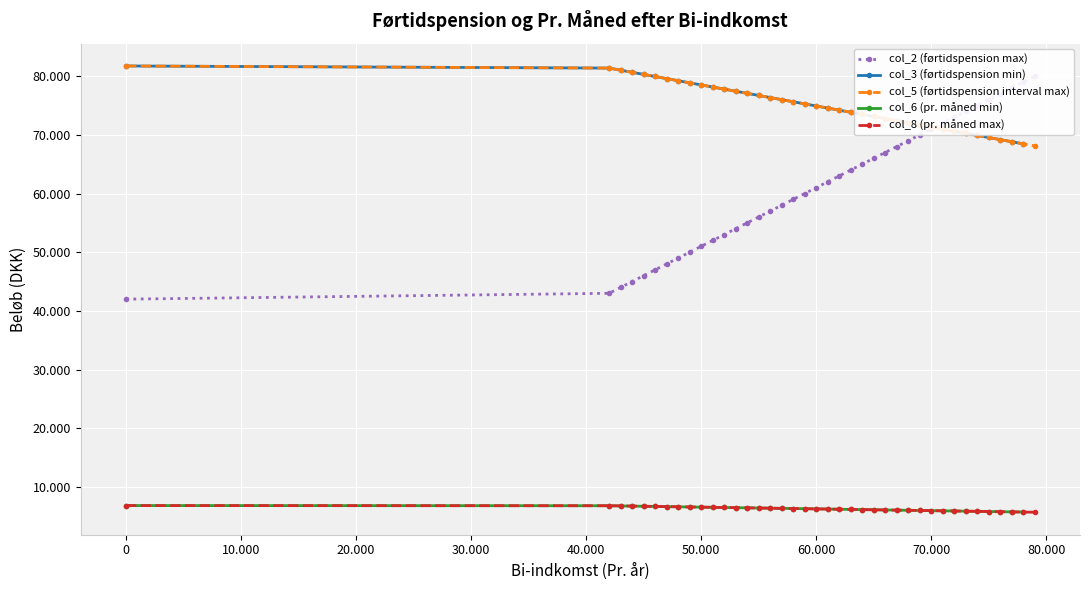

What is the difference between the values at 24 and 2?

22000